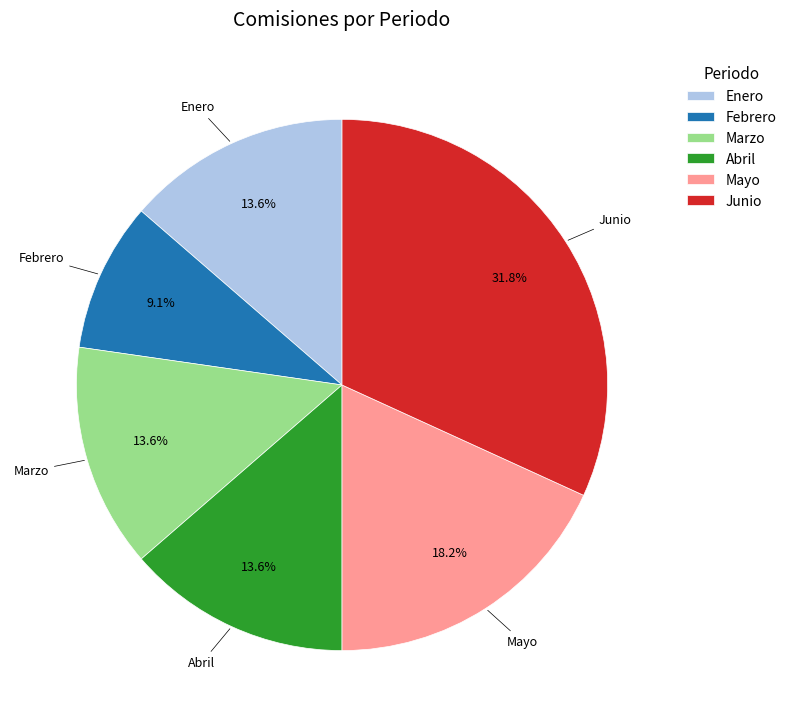

What portion of the pie excludes Enero?

86.4%